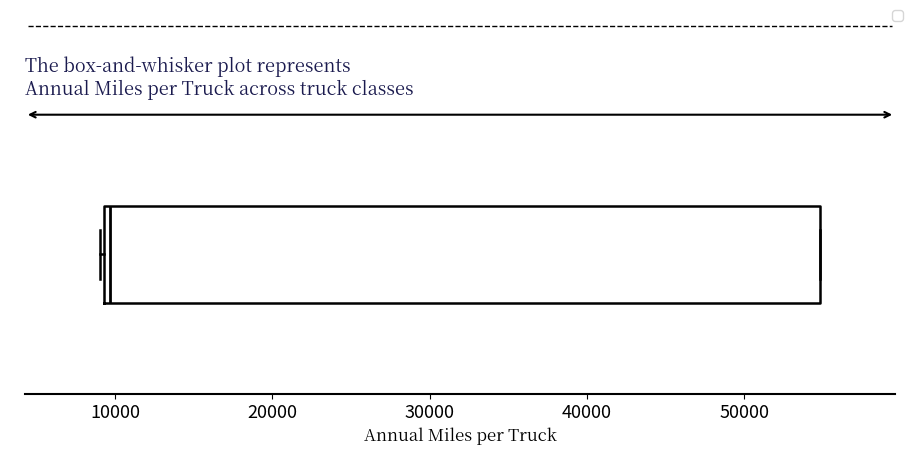

Transcribe this box plot: give where the median line is, the range the box spans, and where the two whiskers end, as read against the x-axis. The values are not printed on the chart, so give them approximately, as read against the axis.

median 10000, box 9000 to 55000, whiskers 9000 to 55000